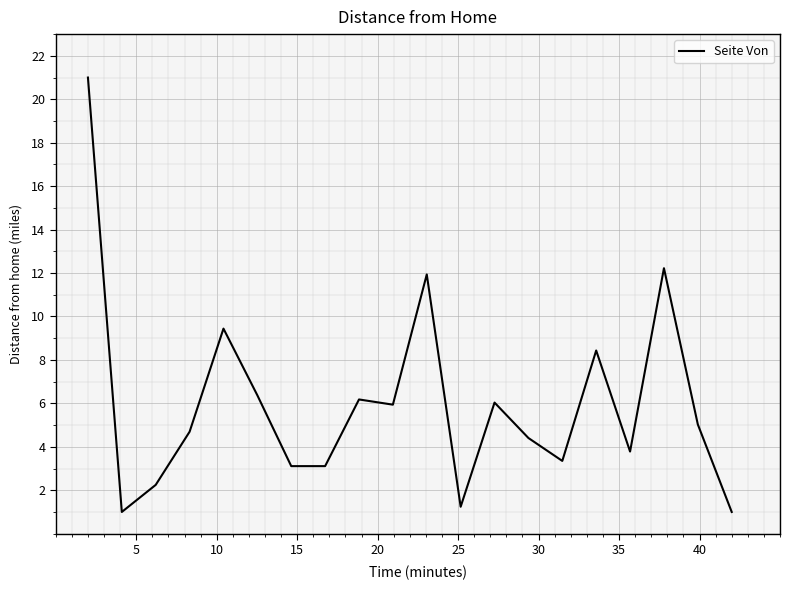

What is the minimum value shown in the chart?

1.0